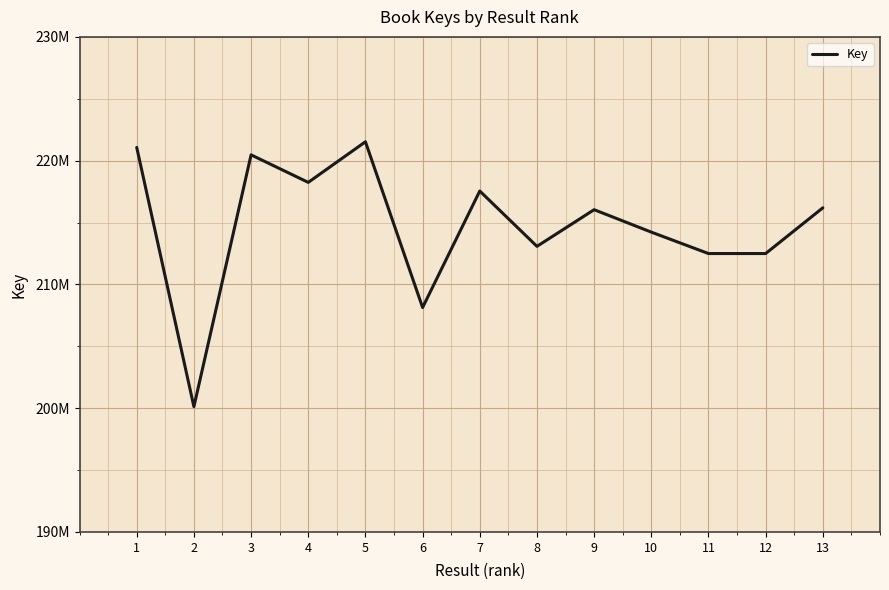

Reading right to left, what are all the values shown in this chart?

13=216188620	12=212494295	11=212493844	10=214225228	9=216037640	8=213075537	7=217545852	6=208134663	5=221525140	4=218244267	3=220468055	2=200122734	1=221067312